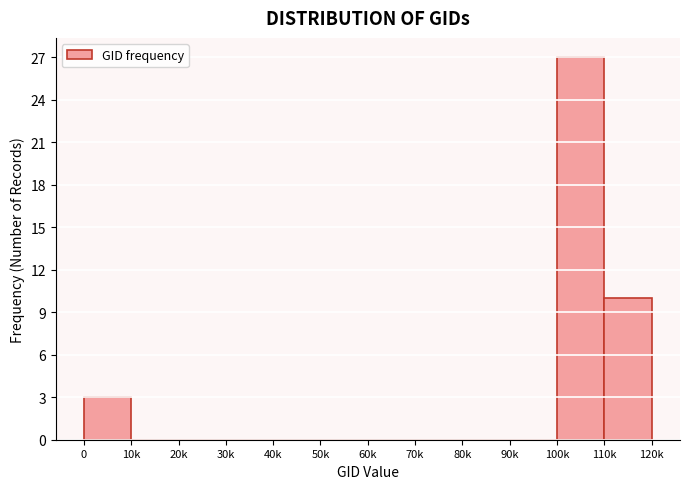

Reading left to right, transcribe all the data shown in this chart.

0=3	10k=0	20k=0	30k=0	40k=0	50k=0	60k=0	70k=0	80k=0	90k=0	100k=27	110k=10